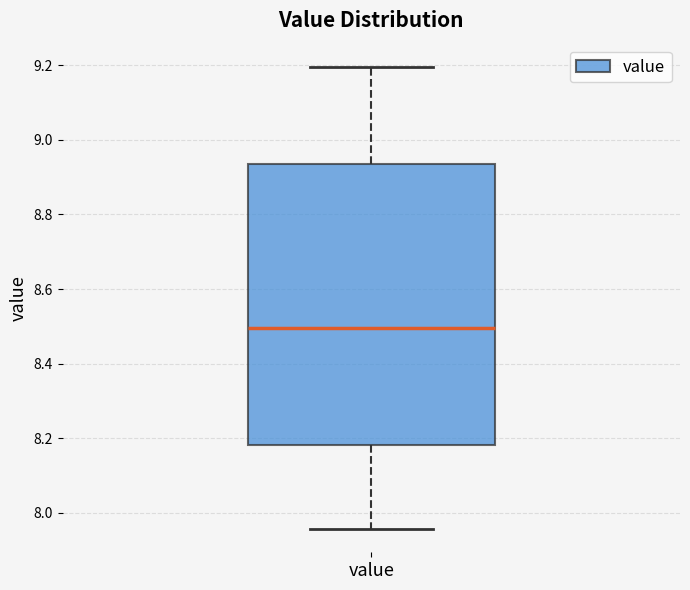

Where does the median line of the box for value sit on the y-axis? The values are not printed on the chart, so give them approximately, as read against the axis.

8.50